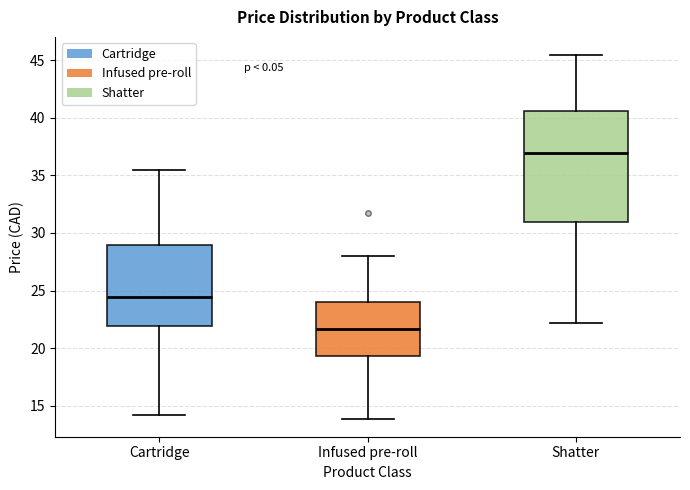

Which box is the tallest, from its lower edge to its upper edge?

Shatter